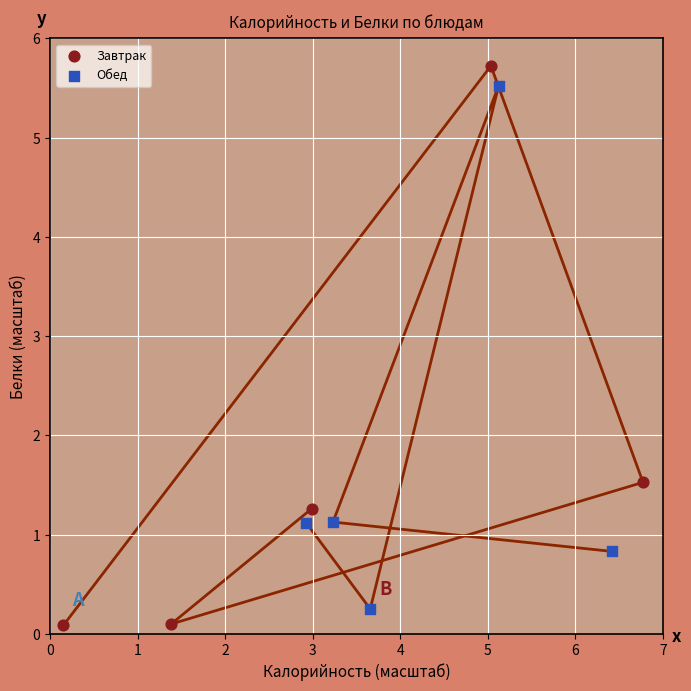

Which series has the largest Y range (max minus min)?

Завтрак